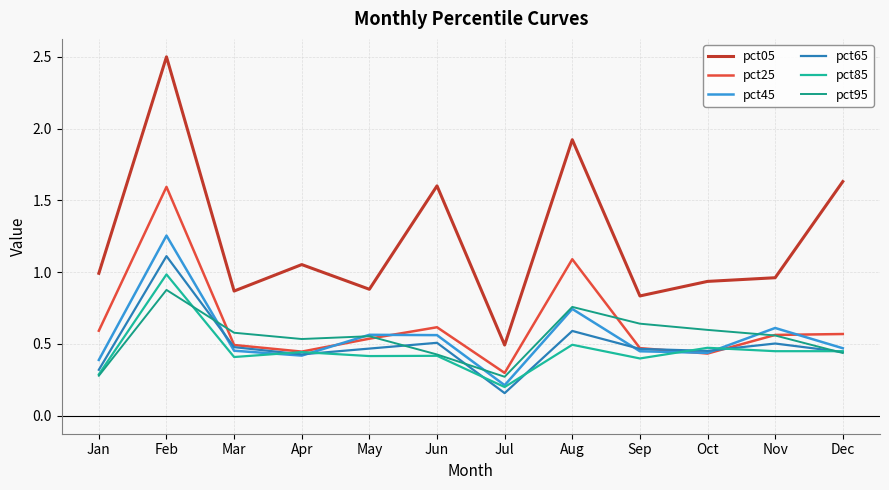

How many lines are shown in the chart?

6